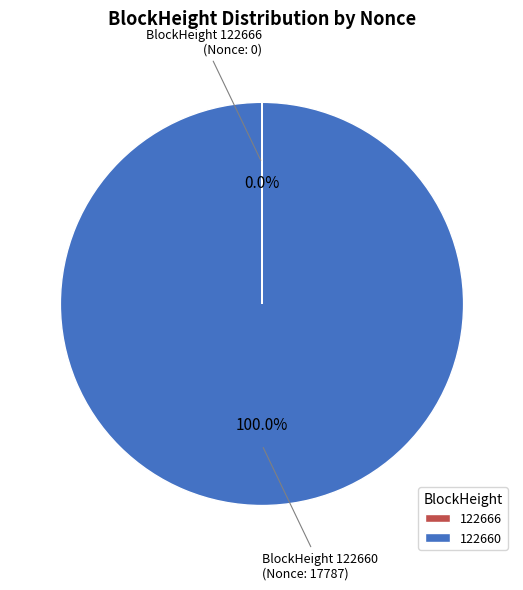

What is the largest slice in the pie chart?

122660